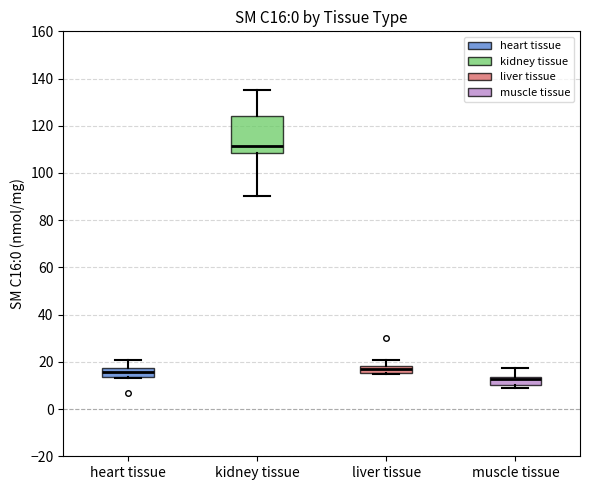

Which box is the tallest, from its lower edge to its upper edge?

kidney tissue